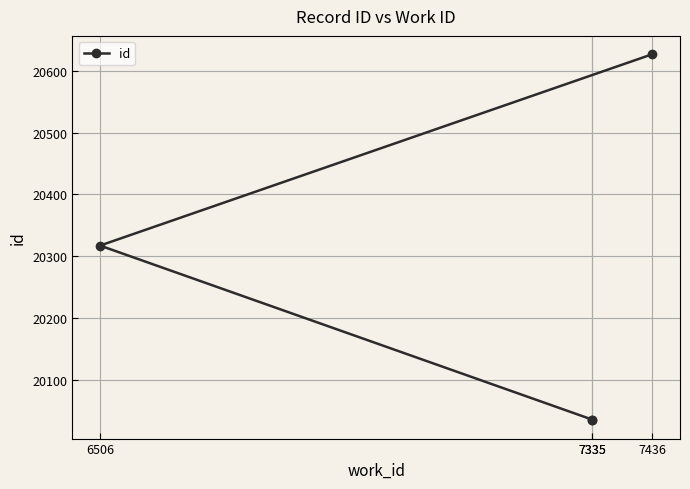

Read the value at 7335.

20034